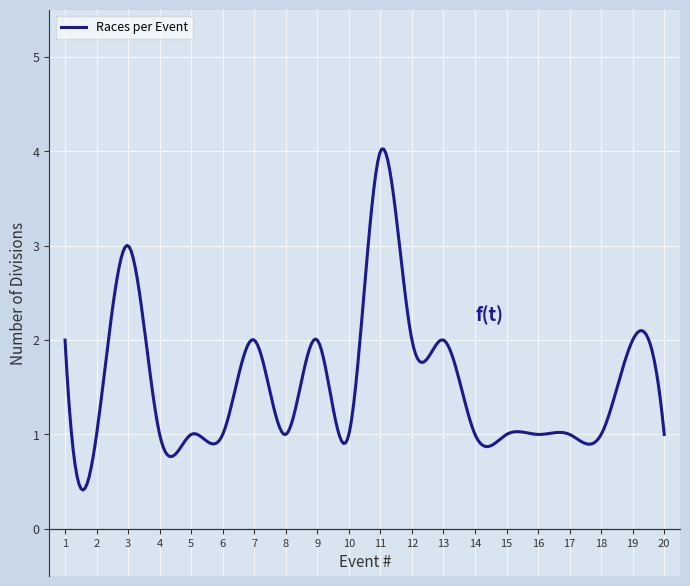

What is the minimum value shown in the chart?

0.4